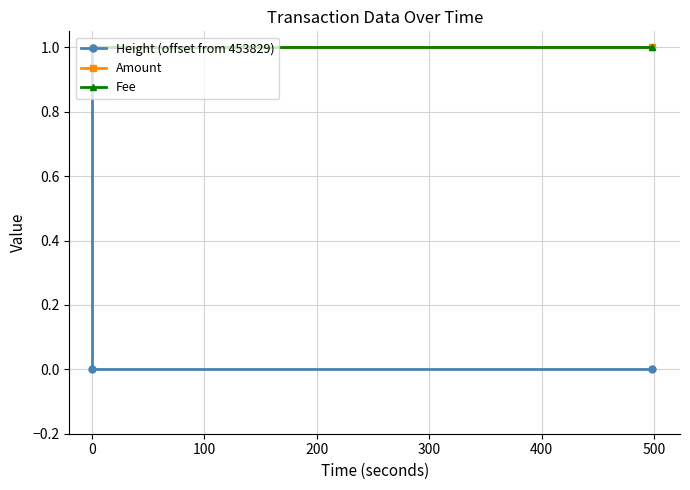

What is the average value of the Amount series?

1